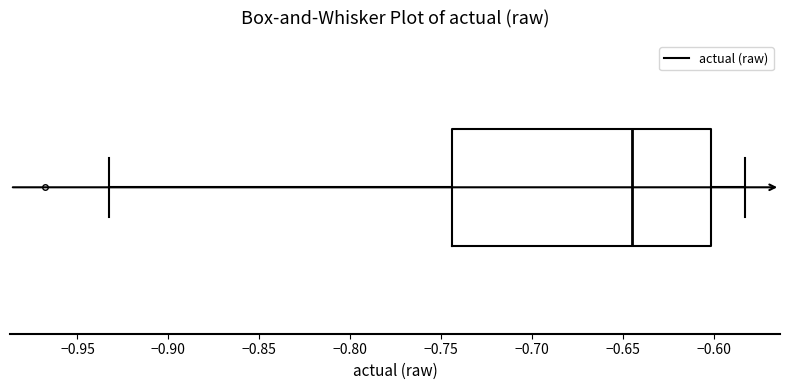

Read this box plot against the x-axis: the position of the median line, the range covered by the box, and the ends of both whiskers. The values are not printed on the chart, so give them approximately, as read against the axis.

median -0.645, box -0.745 to -0.600, whiskers -0.930 to -0.585